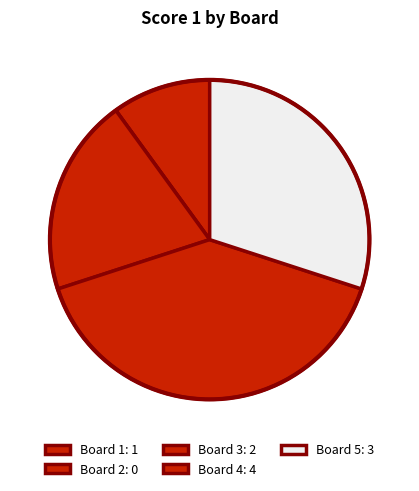

Is the sum of Board 1 and Board 4 greater than half?

No